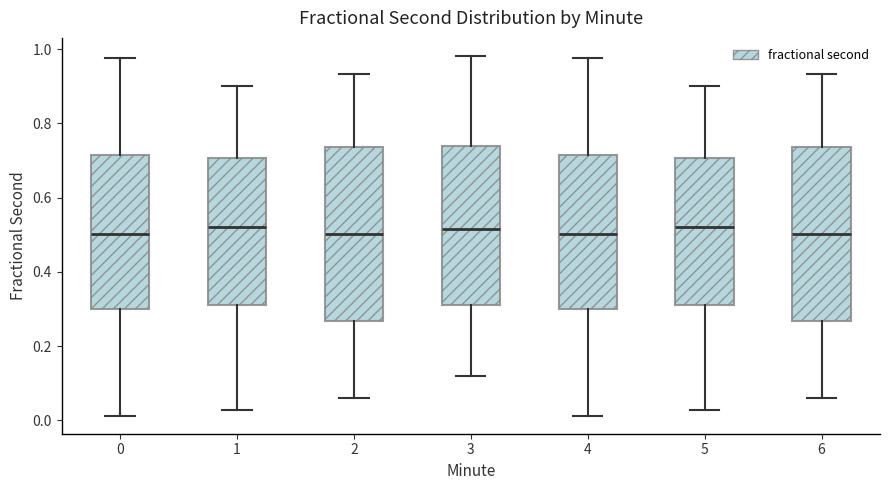

Where is the upper edge of the box at x = 2 on the y-axis? The values are not printed on the chart, so give them approximately, as read against the axis.

0.74